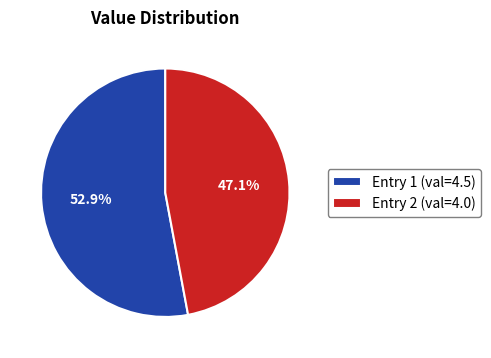

What is the total percentage of Entry 1 (val=4.5) and Entry 2 (val=4.0)?

100.0%